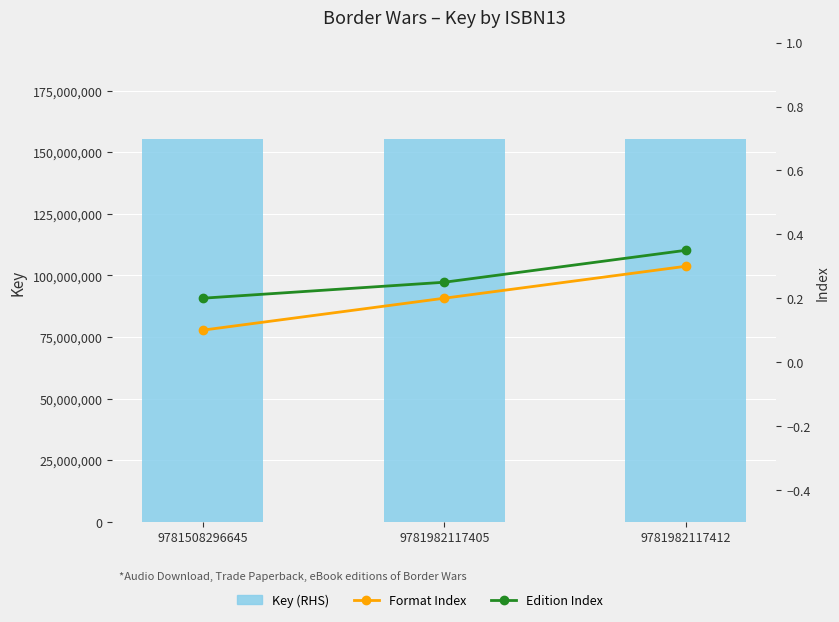

List the series in order of their peak value, lowest first.

Format Index, Edition Index, Key